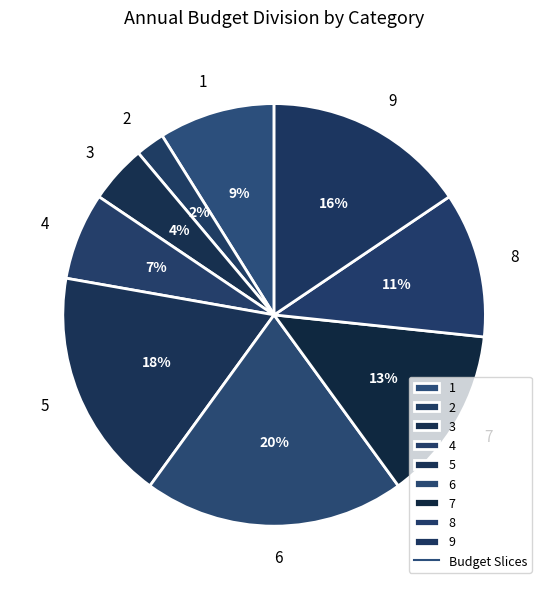

What is the smallest slice in the pie chart?

2